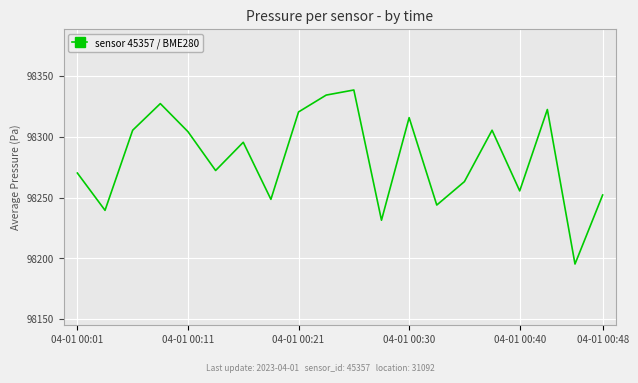

What is the difference between the maximum and minimum values?

143.0